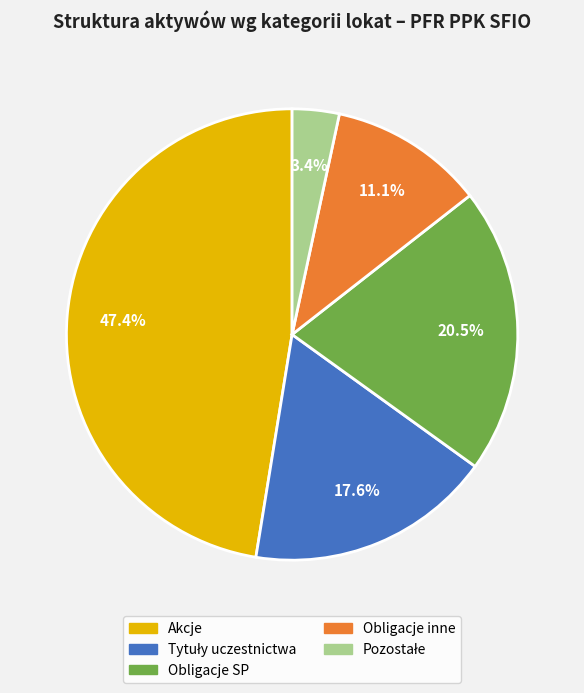

Is there a majority slice in this chart?

No